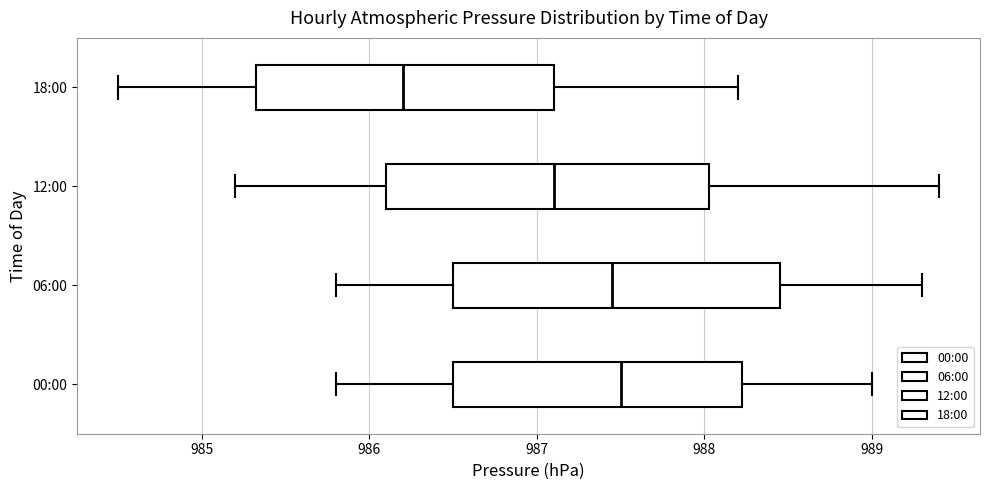

Reading bottom to top, read every box against the x-axis: the position of its median line, the range the box covers, and the ends of its whiskers. The values are not printed on the chart, so give them approximately, as read against the axis.

00:00: median 987.5, box 986.5 to 988.2, whiskers 985.8 to 989.0
06:00: median 987.5, box 986.5 to 988.5, whiskers 985.8 to 989.3
12:00: median 987.1, box 986.1 to 988.0, whiskers 985.2 to 989.4
18:00: median 986.2, box 985.3 to 987.1, whiskers 984.5 to 988.2